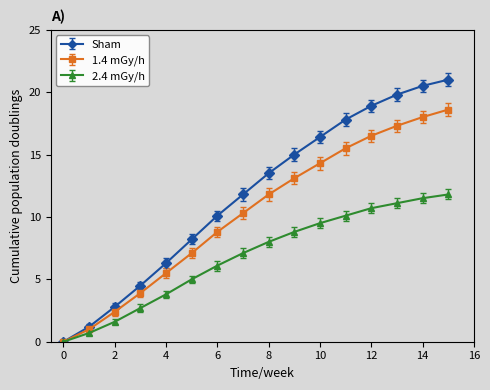

List the series in order of their peak value, lowest first.

2.4 mGy/h, 1.4 mGy/h, Sham